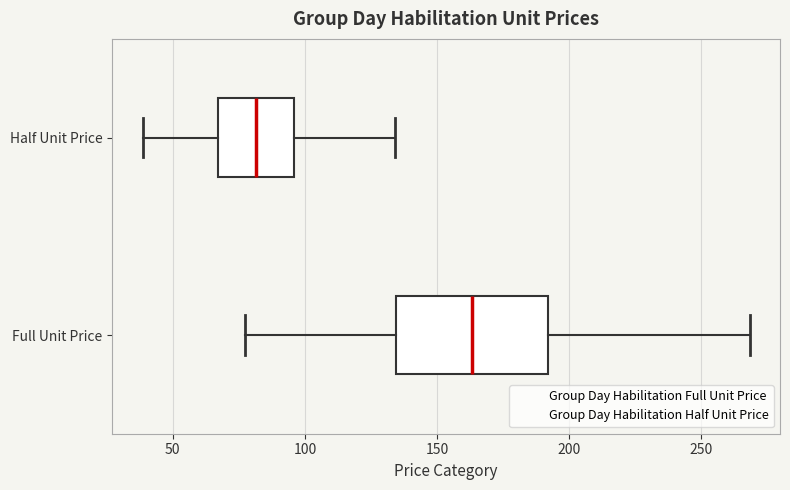

Which box has the furthest to the right median line?

Full Unit Price